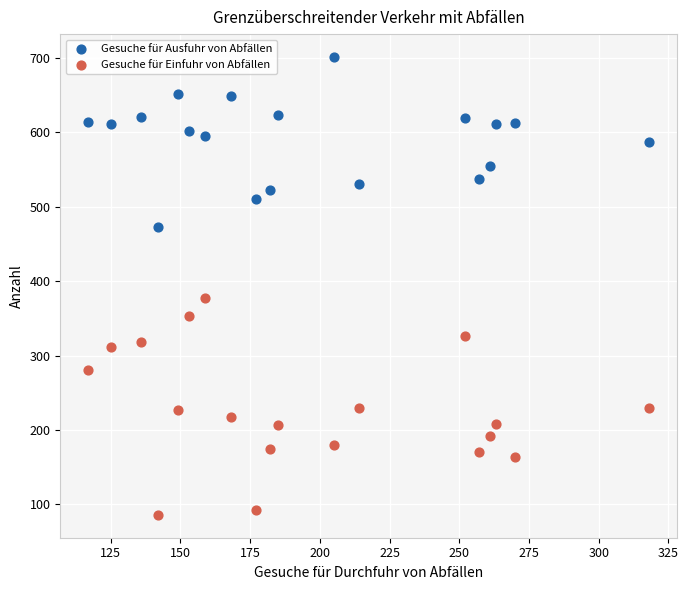

Across all series, what Y value is closest to 393?

377